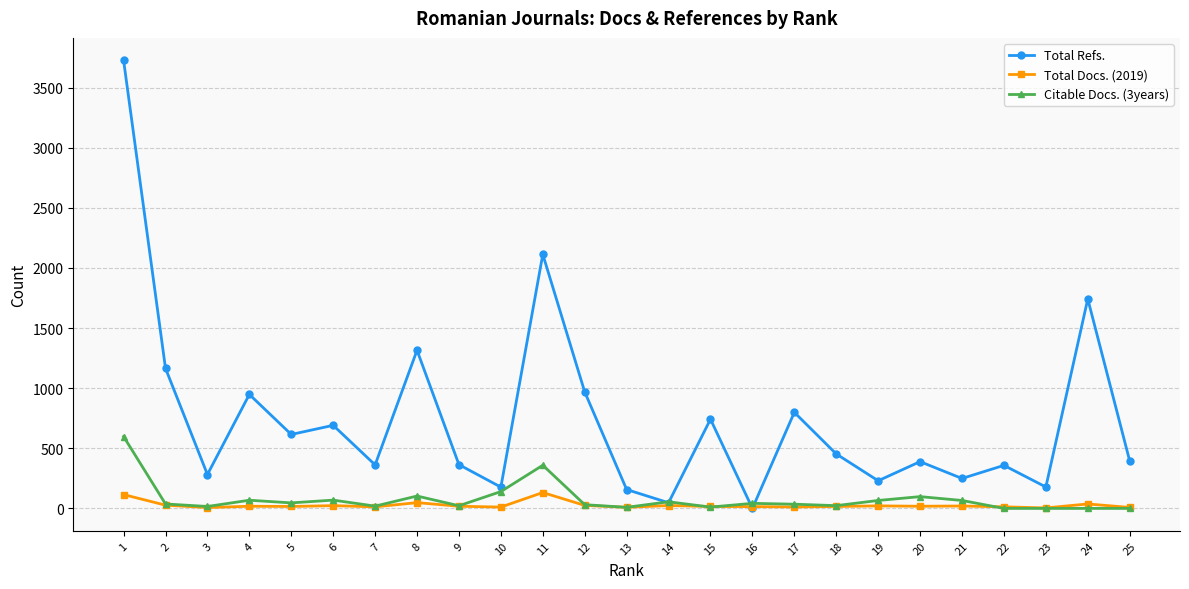

Rank the series by their maximum value, from highest to lowest.

Total Refs., Citable Docs. (3years), Total Docs. (2019)